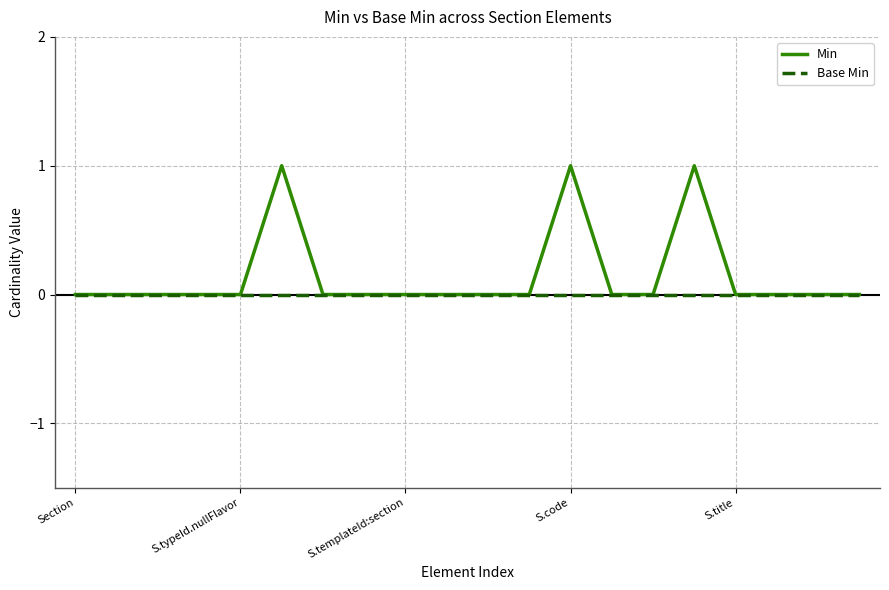

Rank the series by their maximum value, from lowest to highest.

Base Min, Min